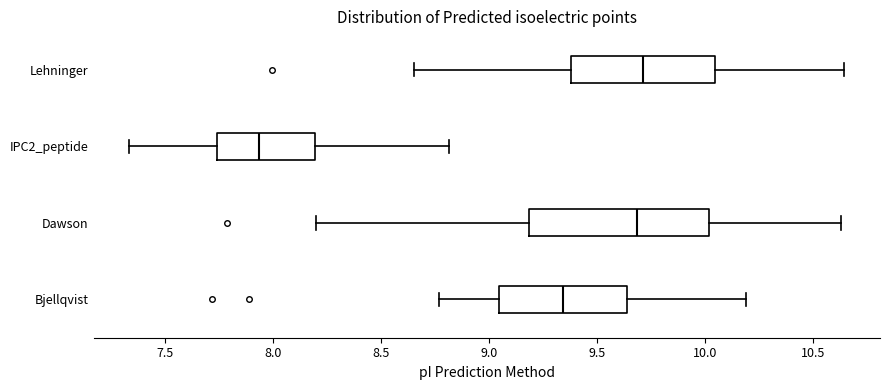

Where does the right whisker of the box for IPC2_peptide end on the x-axis? The values are not printed on the chart, so give them approximately, as read against the axis.

8.80